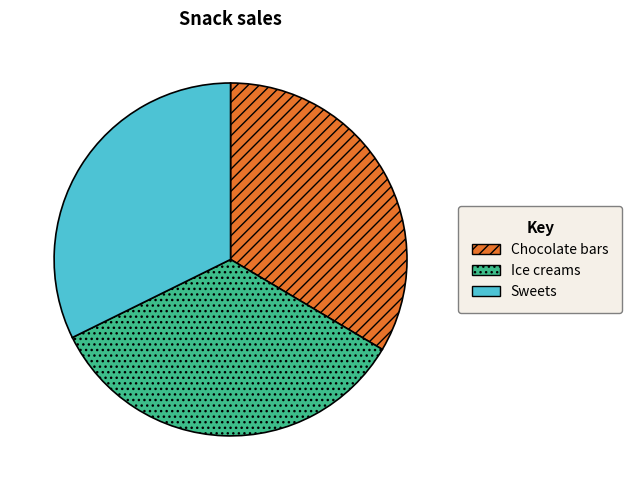

Count the number of slices in the pie.

3